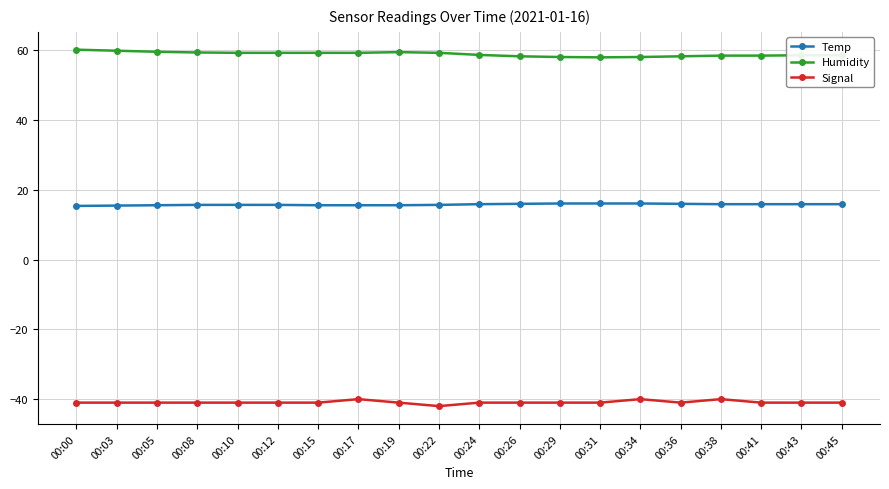

Rank the series by their maximum value, from highest to lowest.

Humidity, Temp, Signal